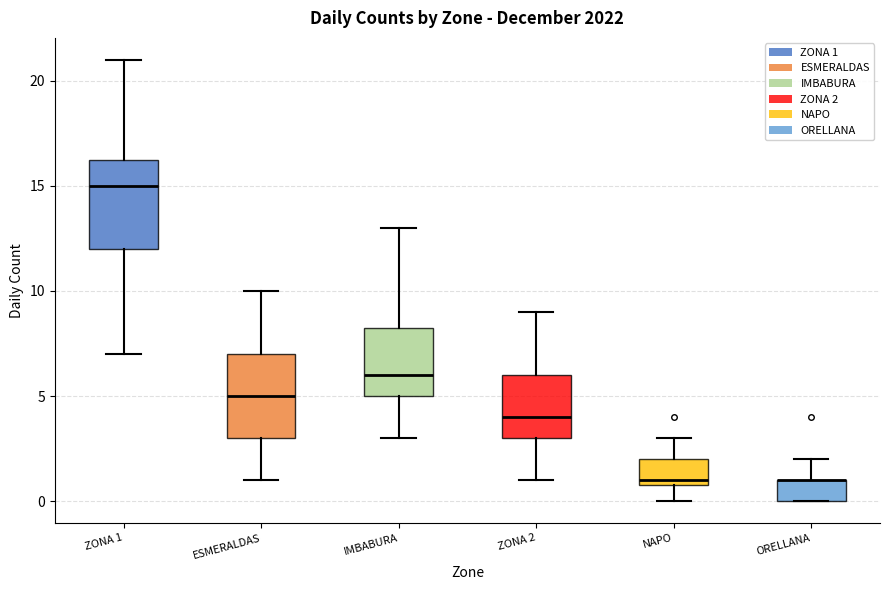

Reading left to right, transcribe this box plot: for each box, give where its median line is, the range the box spans, and where its two whiskers end, as read against the y-axis. The values are not printed on the chart, so give them approximately, as read against the axis.

ZONA 1: median 15.0, box 12.0 to 16.5, whiskers 7.0 to 21.0
ESMERALDAS: median 5.0, box 3.0 to 7.0, whiskers 1.0 to 10.0
IMBABURA: median 6.0, box 5.0 to 8.5, whiskers 3.0 to 13.0
ZONA 2: median 4.0, box 3.0 to 6.0, whiskers 1.0 to 9.0
NAPO: median 1.0 (just above the box's lower edge), box 1.0 to 2.0, whiskers 0.0 to 3.0
ORELLANA: median 1.0 (drawn on the box's upper edge), box 0.0 to 1.0, whiskers 0.0 to 2.0